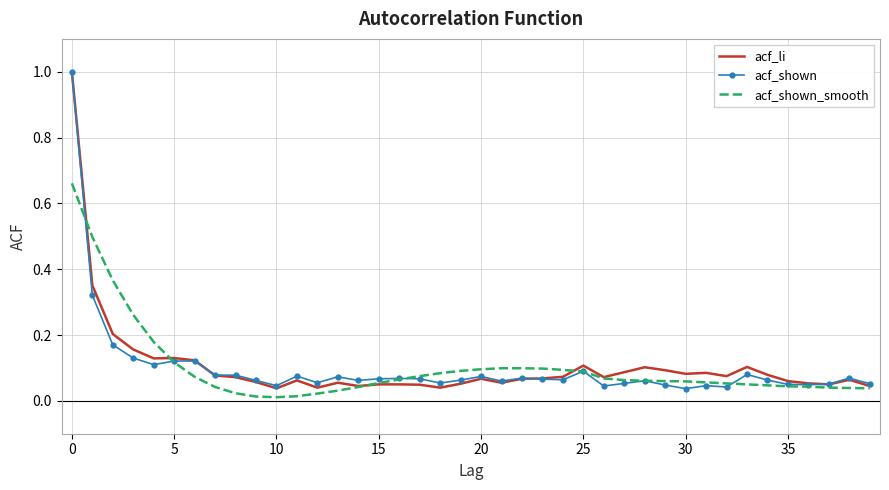

What are all the series names shown in the legend?

acf_li, acf_shown, acf_shown_smooth